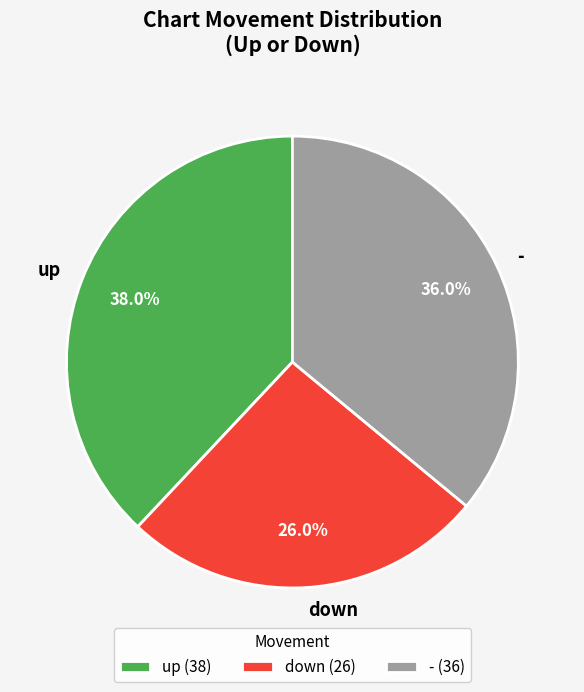

What is the ratio of the value at down to the value at -?

0.7